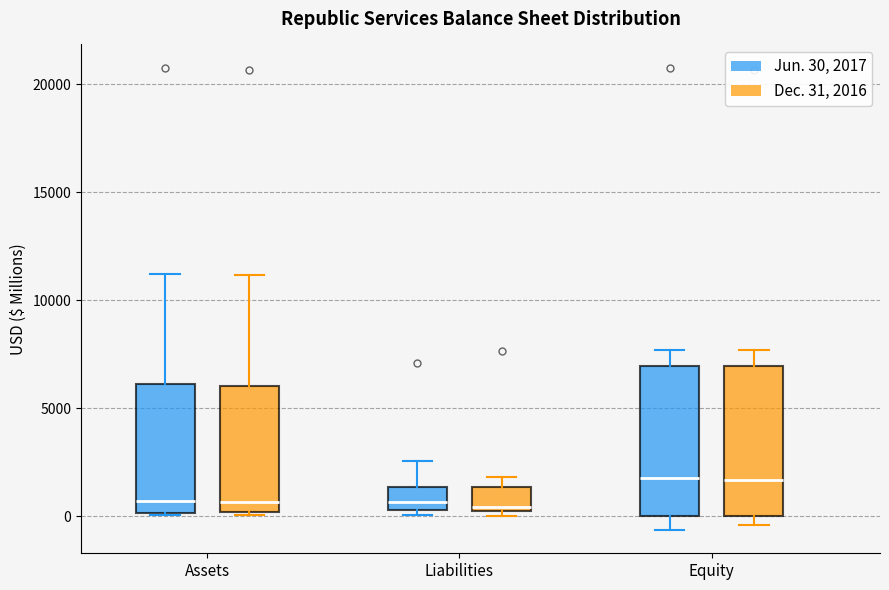

Reading left to right, read every box against the y-axis: the position of its median line, the range the box covers, and the ends of its whiskers. The values are not printed on the chart, so give them approximately, as read against the axis.

Assets (Jun. 30, 2017): median 500, box 0 to 6000, whiskers 0 to 11000
Assets (Dec. 31, 2016): median 500, box 0 to 6000, whiskers 0 to 11000
Liabilities (Jun. 30, 2017): median 500 (just above the box's lower edge), box 500 to 1500, whiskers 0 to 2500
Liabilities (Dec. 31, 2016): median 500, box 0 to 1500, whiskers 0 (just below the box's lower edge) to 2000
Equity (Jun. 30, 2017): median 2000, box 0 to 7000, whiskers -500 to 7500
Equity (Dec. 31, 2016): median 1500, box 0 to 7000, whiskers -500 to 7500